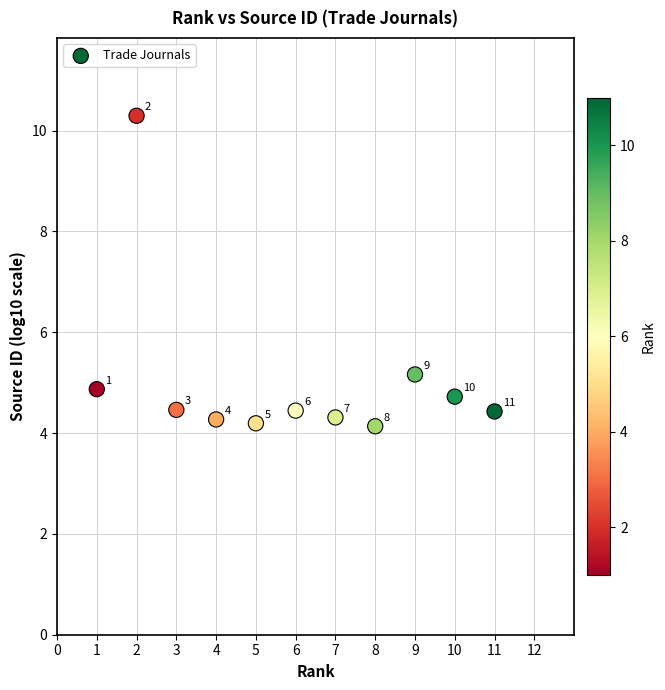

What is the average Y value?

5.0